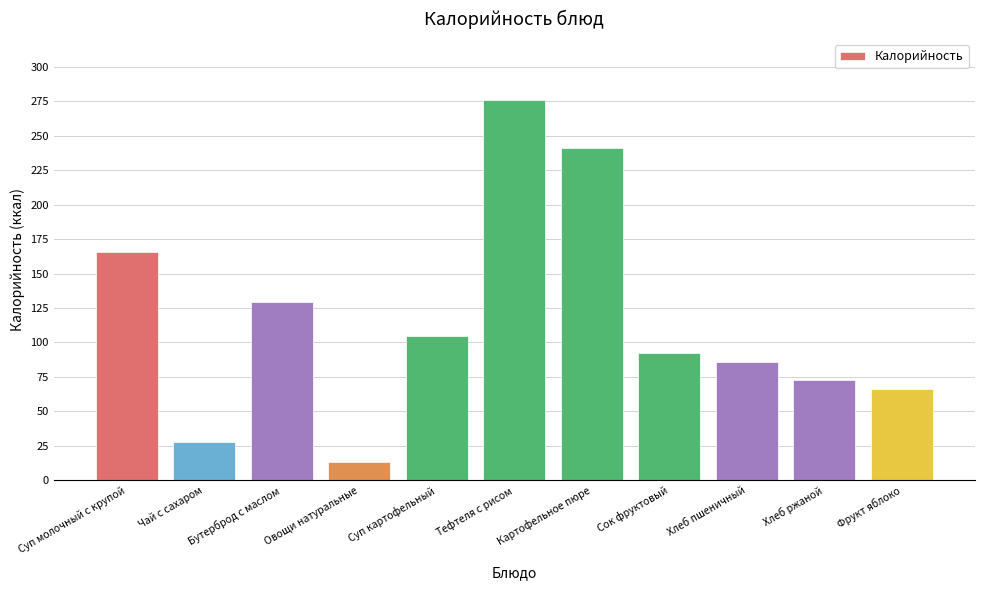

Read the value at Хлеб пшеничный.

85.7